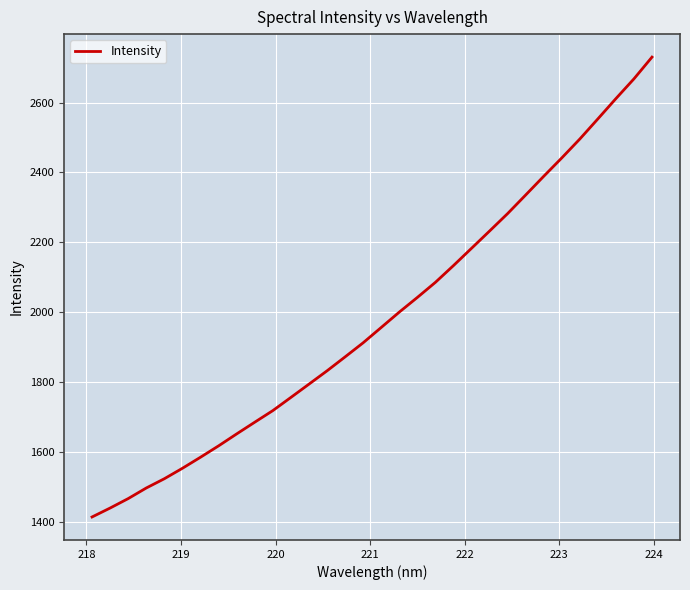

What is the smallest value displayed?

1414.3